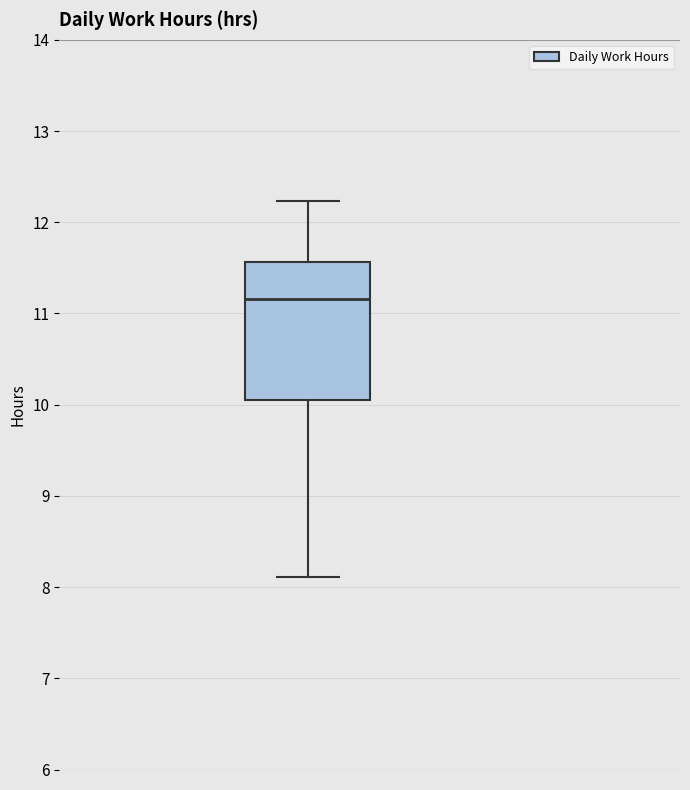

Read this box plot against the y-axis: the position of the median line, the range covered by the box, and the ends of both whiskers. The values are not printed on the chart, so give them approximately, as read against the axis.

median 11.2, box 10.1 to 11.6, whiskers 8.1 to 12.2